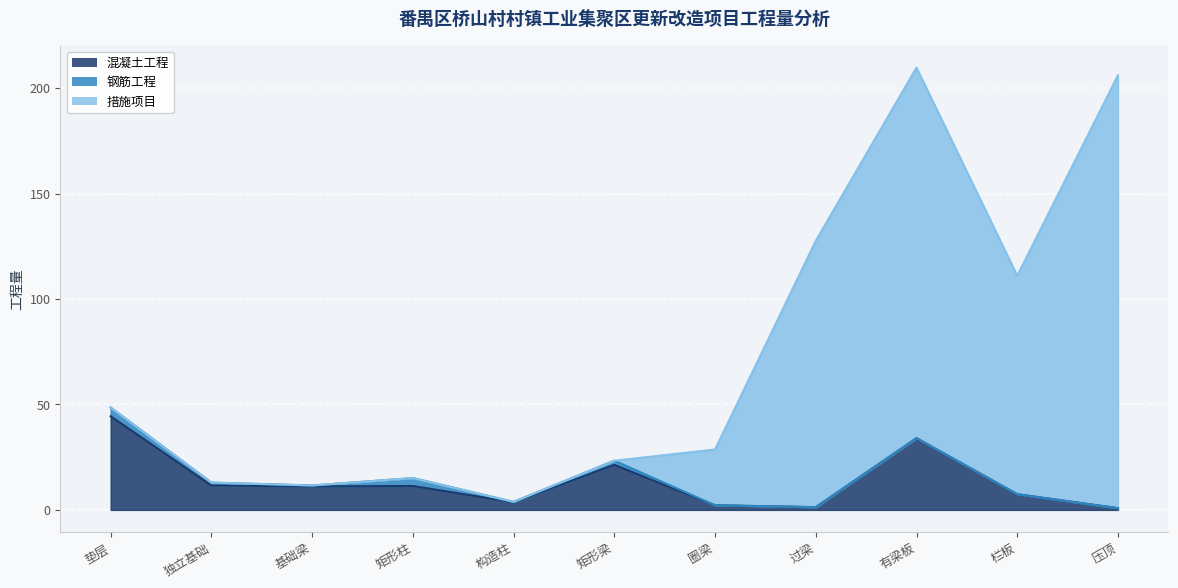

What is the difference between the maximum and minimum values in the 措施项目 series?

205.9